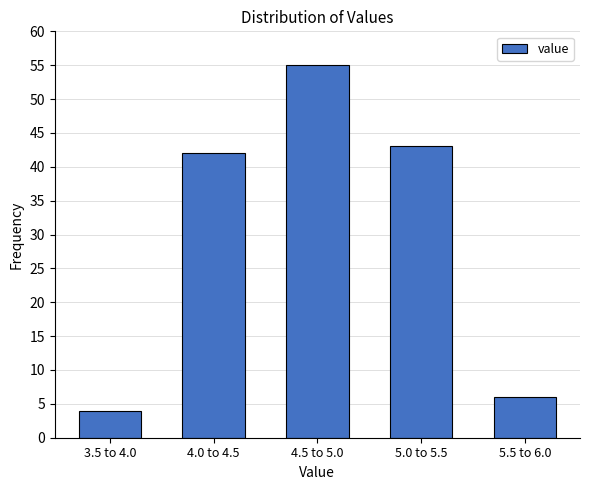

Reading right to left, list all the values displayed in this chart.

5.5 to 6.0=6	5.0 to 5.5=43	4.5 to 5.0=55	4.0 to 4.5=42	3.5 to 4.0=4